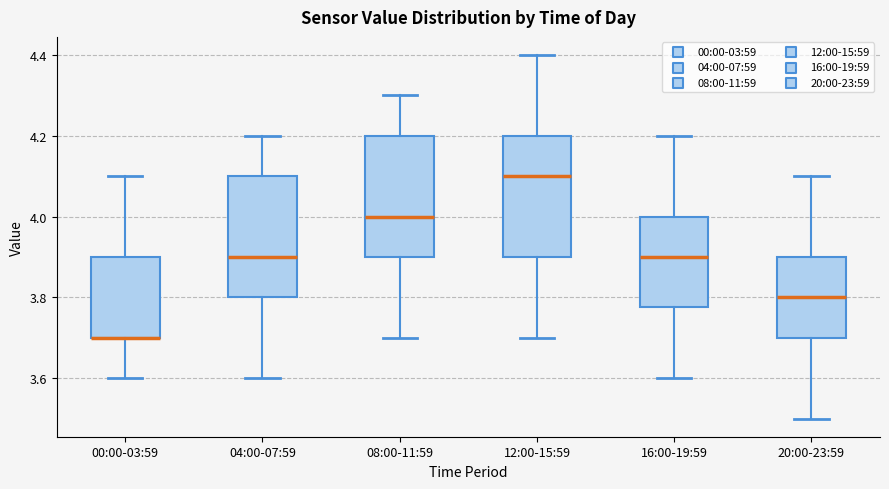

Reading left to right, read every box against the y-axis: the position of its median line, the range the box covers, and the ends of its whiskers. The values are not printed on the chart, so give them approximately, as read against the axis.

00:00-03:59: median 3.70 (drawn on the box's lower edge), box 3.70 to 3.90, whiskers 3.60 to 4.10
04:00-07:59: median 3.90, box 3.80 to 4.10, whiskers 3.60 to 4.20
08:00-11:59: median 4.00, box 3.90 to 4.20, whiskers 3.70 to 4.30
12:00-15:59: median 4.10, box 3.90 to 4.20, whiskers 3.70 to 4.40
16:00-19:59: median 3.90, box 3.78 to 4.00, whiskers 3.60 to 4.20
20:00-23:59: median 3.80, box 3.70 to 3.90, whiskers 3.50 to 4.10